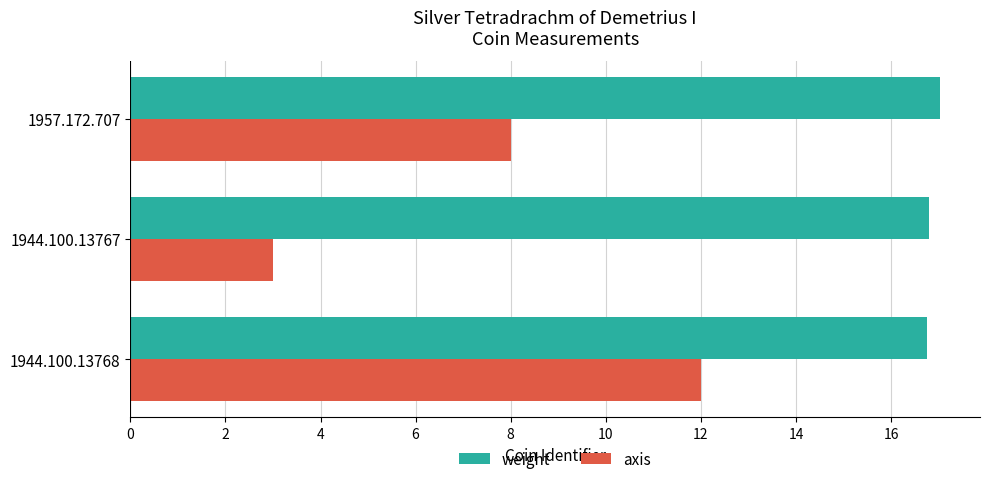

What is the spread (max minus min) of values at 1957.172.707?

9.0